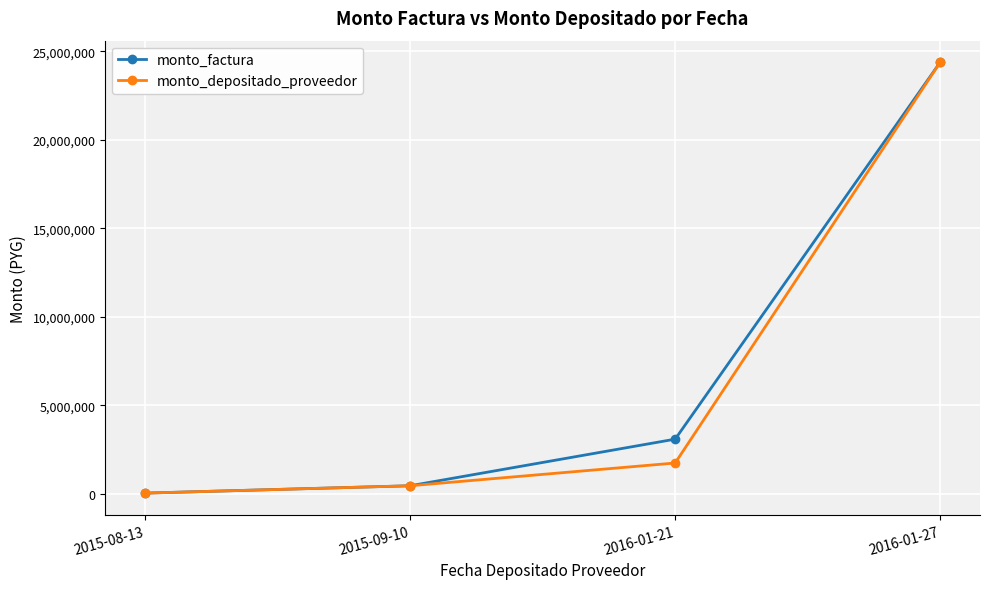

What is the sum of all monto_factura values?

27997000